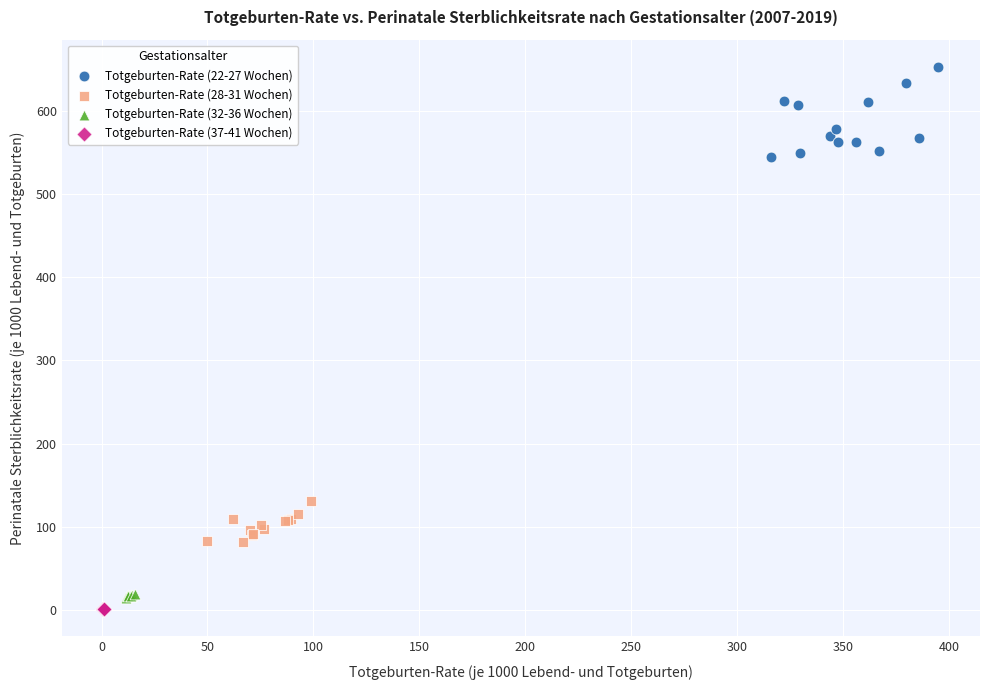

What are all the series names shown in the legend?

Totgeburten-Rate (22-27 Wochen), Totgeburten-Rate (28-31 Wochen), Totgeburten-Rate (32-36 Wochen), Totgeburten-Rate (37-41 Wochen)